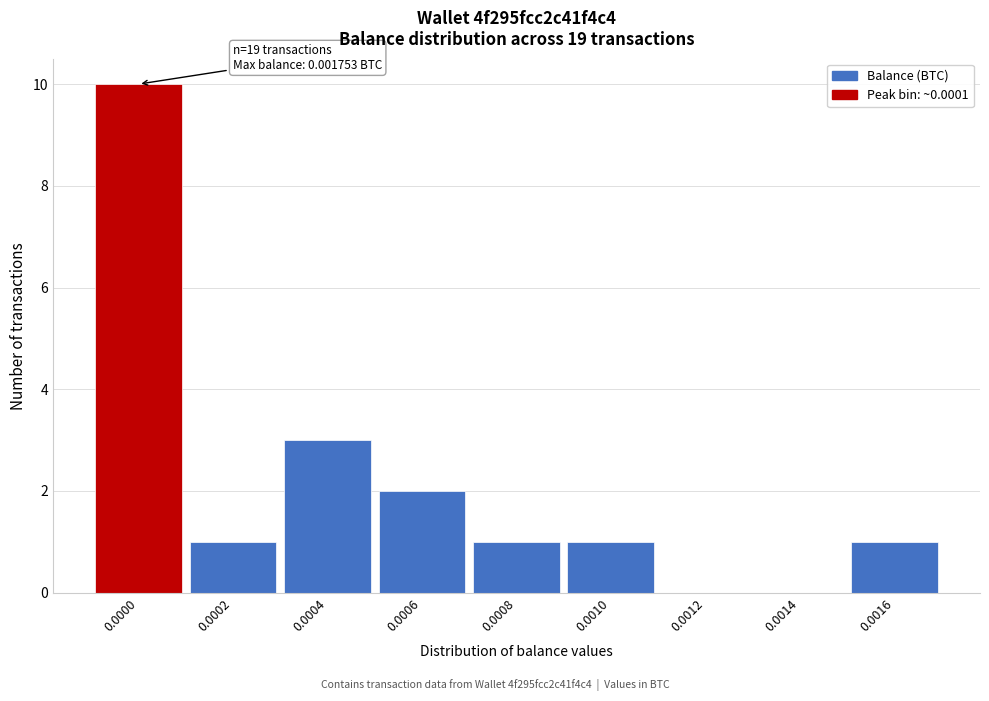

Reading left to right, transcribe all the data shown in this chart.

0.0000=10	0.0002=1	0.0004=3	0.0006=2	0.0008=1	0.0010=1	0.0012=0	0.0014=0	0.0016=1